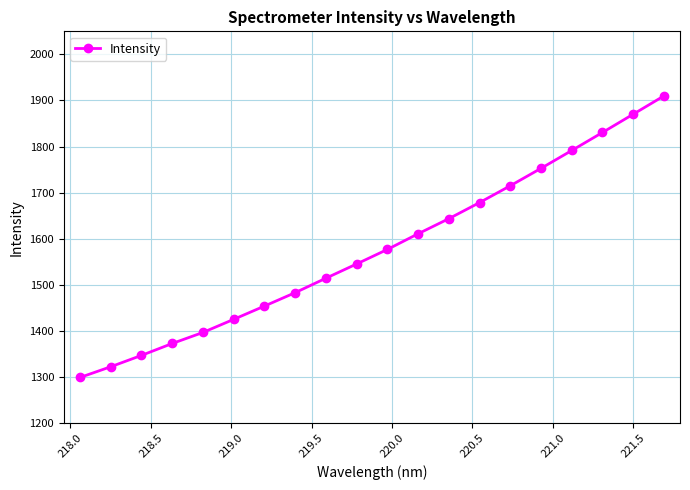

What is the value of the 12th point from the left?

1610.9